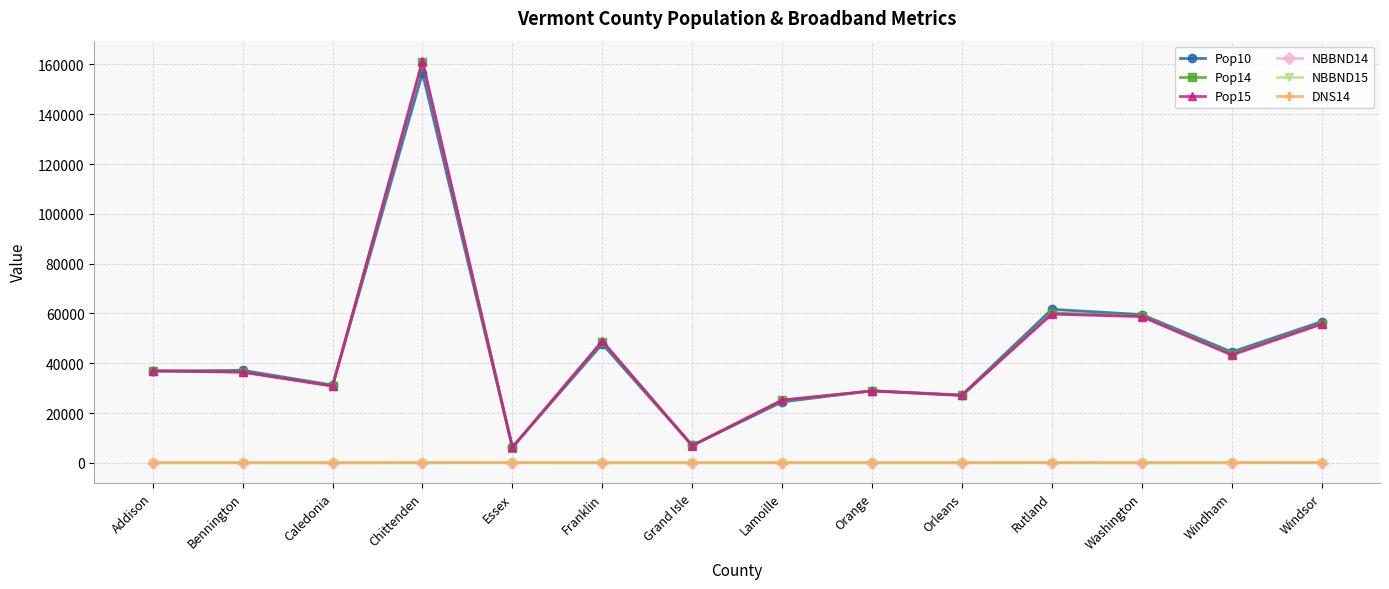

True or false: NBBND14 and Pop10 intersect in this chart.

False